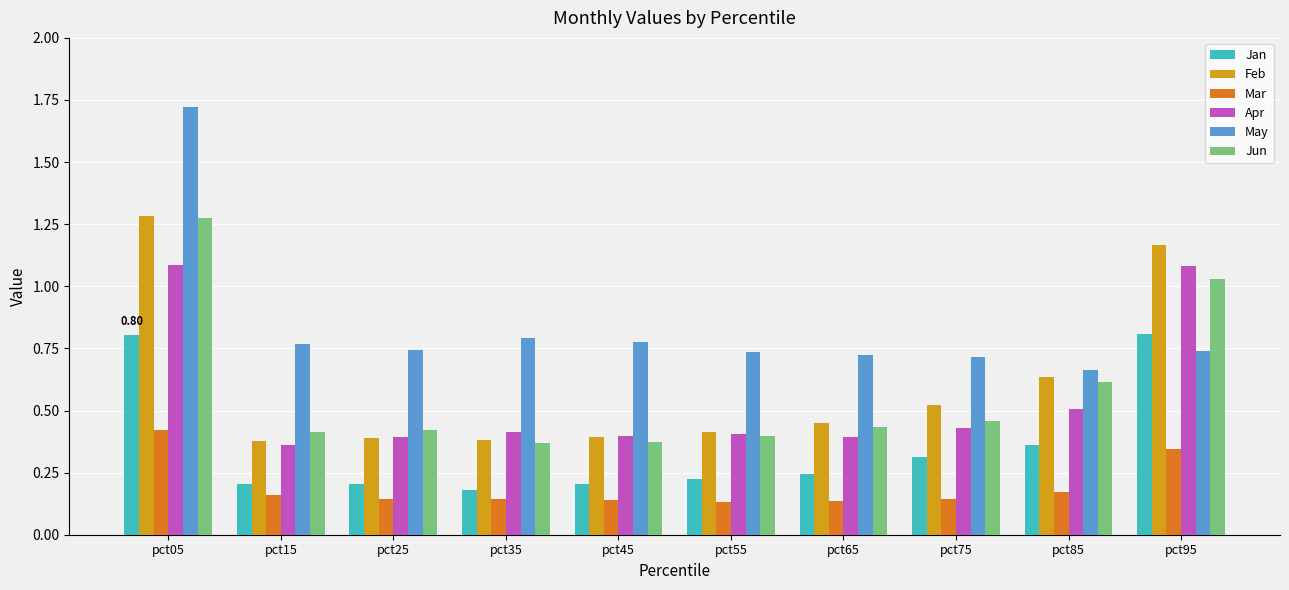

What is the sum of the Apr values at pct75 and pct05?

1.5